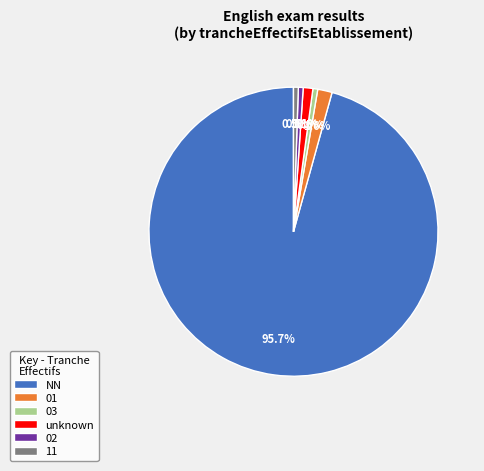

Which category has the biggest portion of the pie?

NN